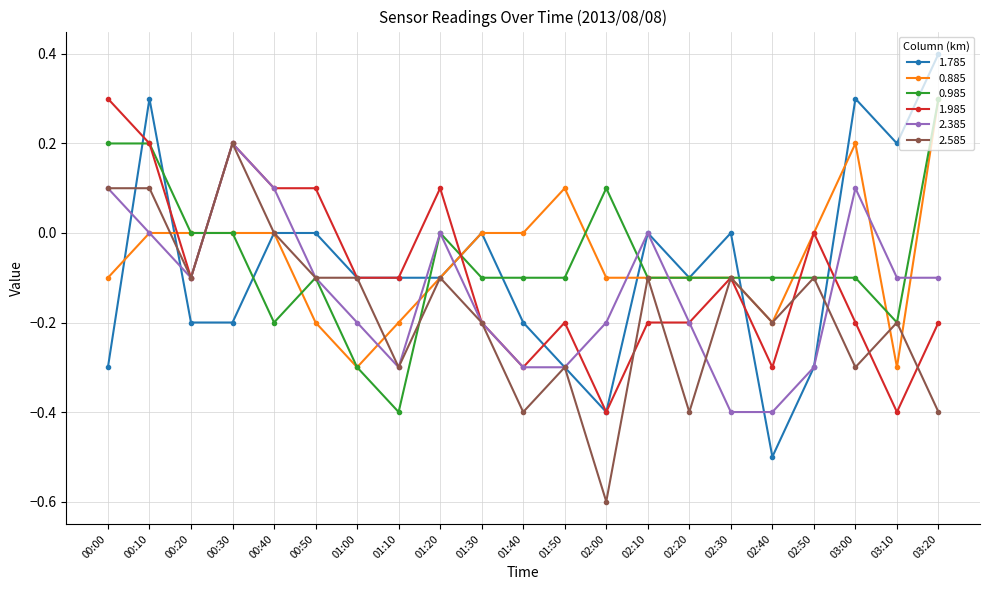

True or false: 1.985 has more than 1 interior local peaks.

True